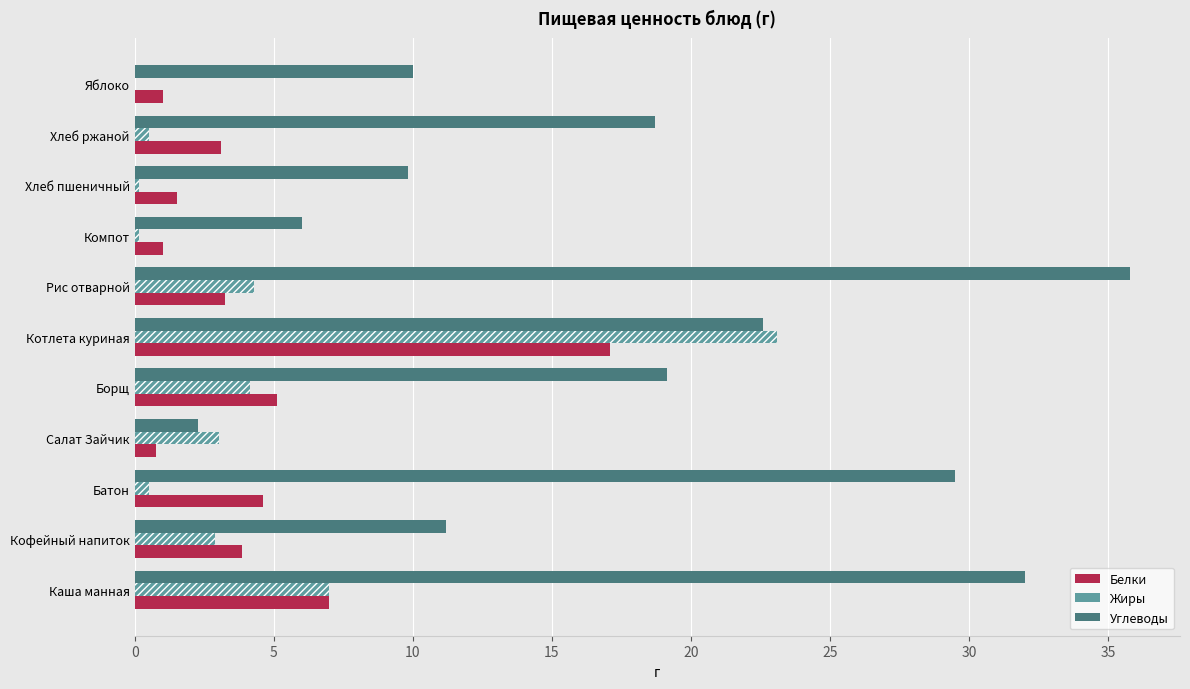

How many values in the Углеводы series exceed 18?

6